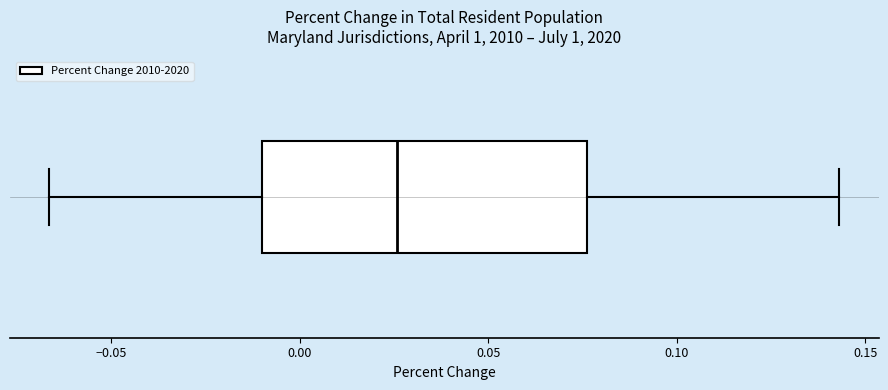

Read this box plot against the x-axis: the position of the median line, the range covered by the box, and the ends of both whiskers. The values are not printed on the chart, so give them approximately, as read against the axis.

median 0.025, box -0.010 to 0.075, whiskers -0.065 to 0.145